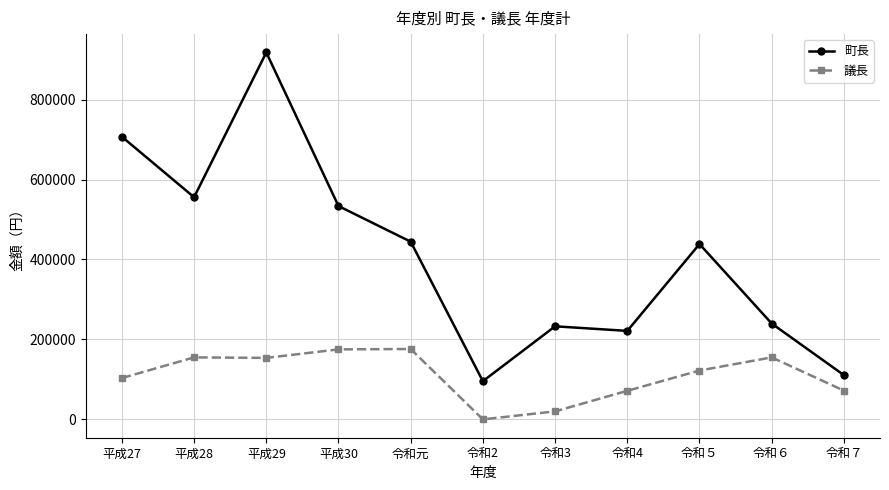

At how many categories does at least one series exceed 874010?

1